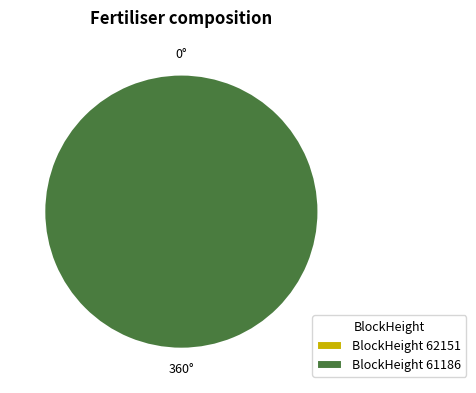

Rank the categories by value from highest to lowest.

61186, 62151